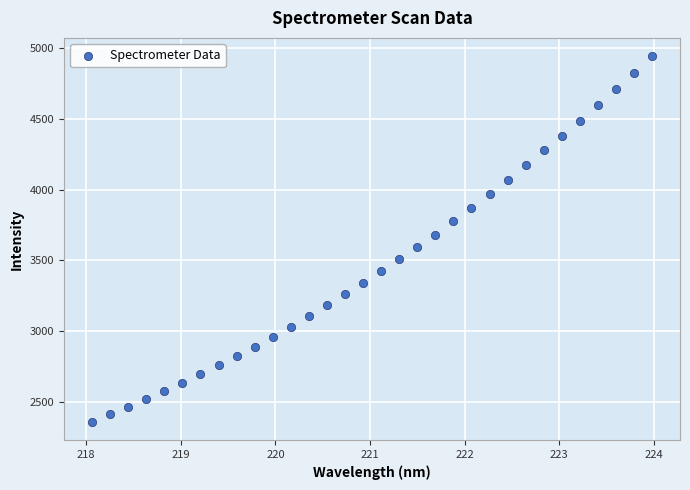

What is the range of X values (max minus min)?

5.9